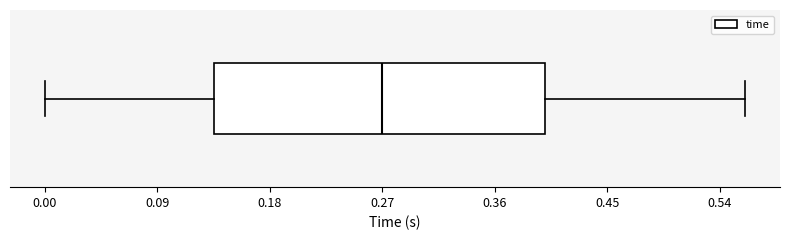

Read this box plot against the x-axis: the position of the median line, the range covered by the box, and the ends of both whiskers. The values are not printed on the chart, so give them approximately, as read against the axis.

median 0.27, box 0.14 to 0.40, whiskers 0.00 to 0.56